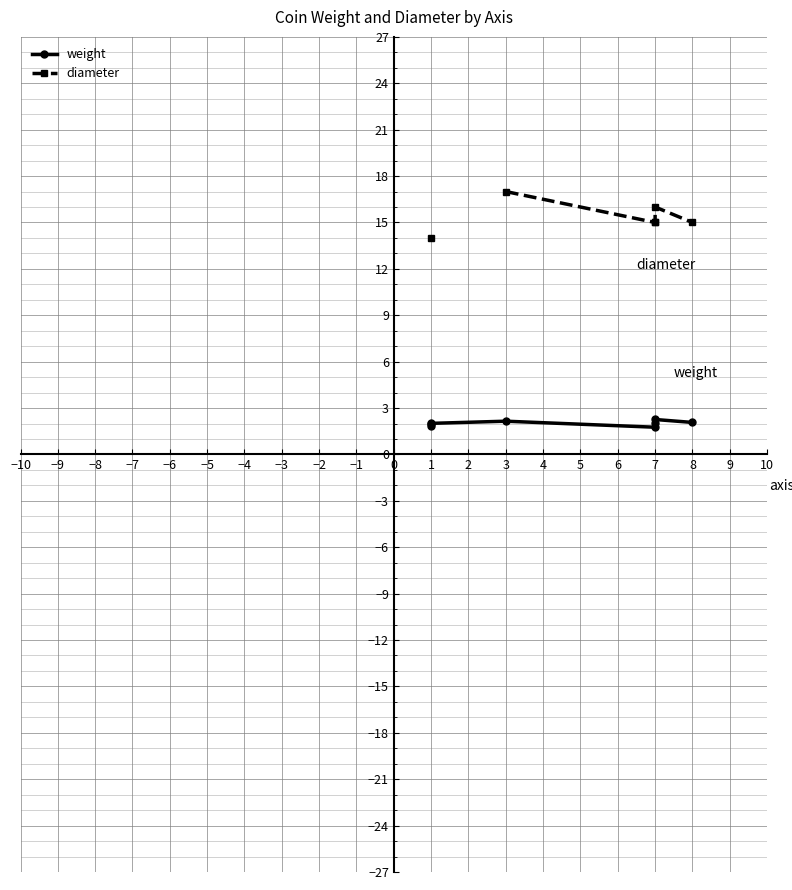

Between 3 and 1, which is larger?

3